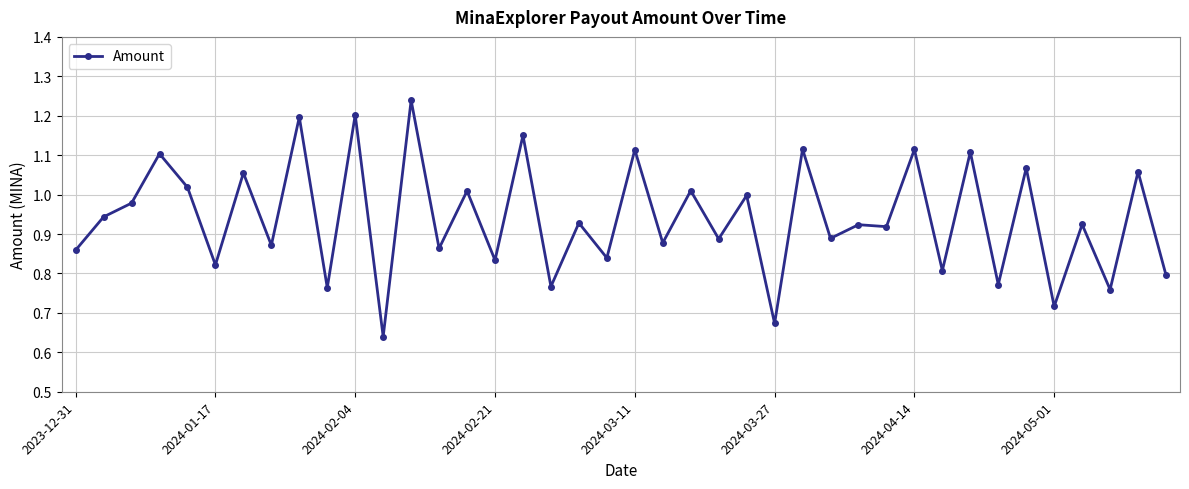

How many distinct data groups are displayed?

1